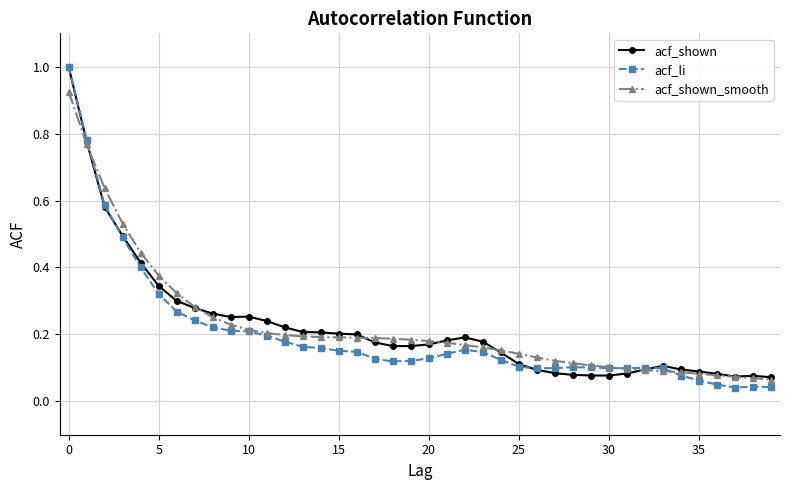

How many lines are shown in the chart?

3